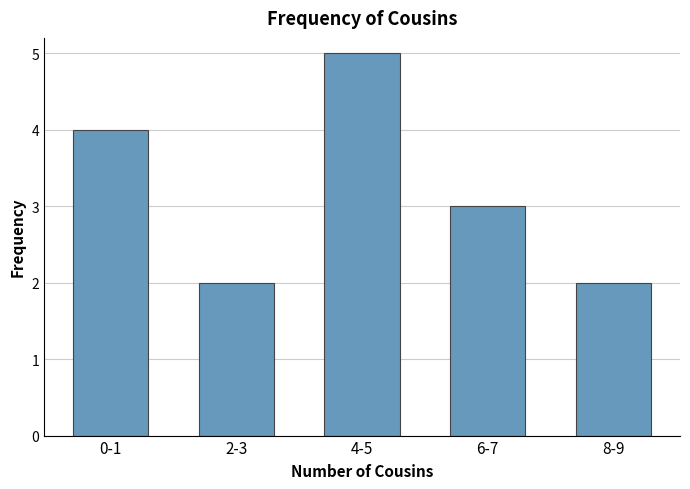

Reading right to left, what are all the values shown in this chart?

2	3	5	2	4